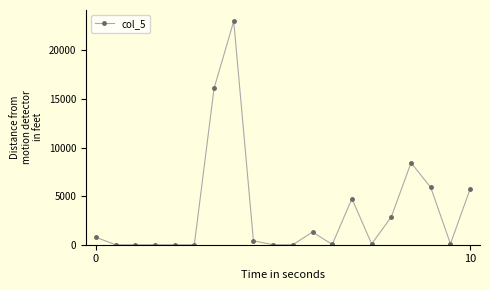

True or false: the data has more than 0 interior local peaks.

True